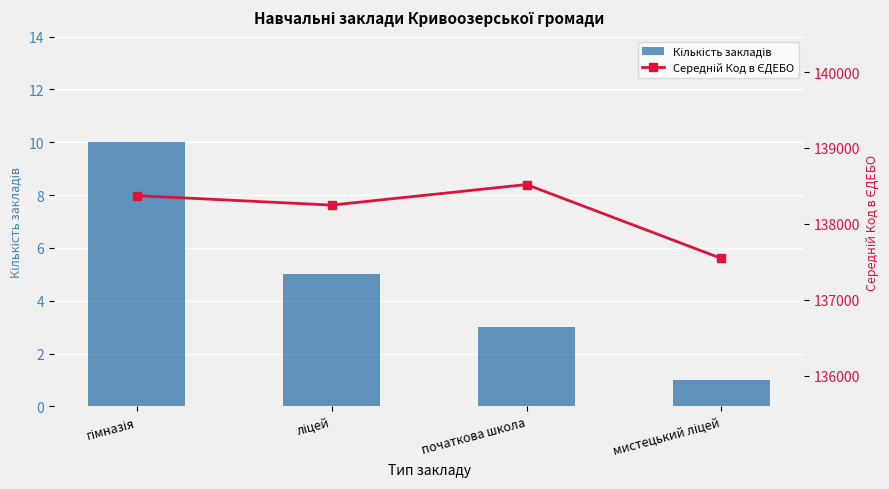

Rank the categories by Середній Код в ЄДЕБО value from highest to lowest.

початкова школа, гімназія, ліцей, мистецький ліцей